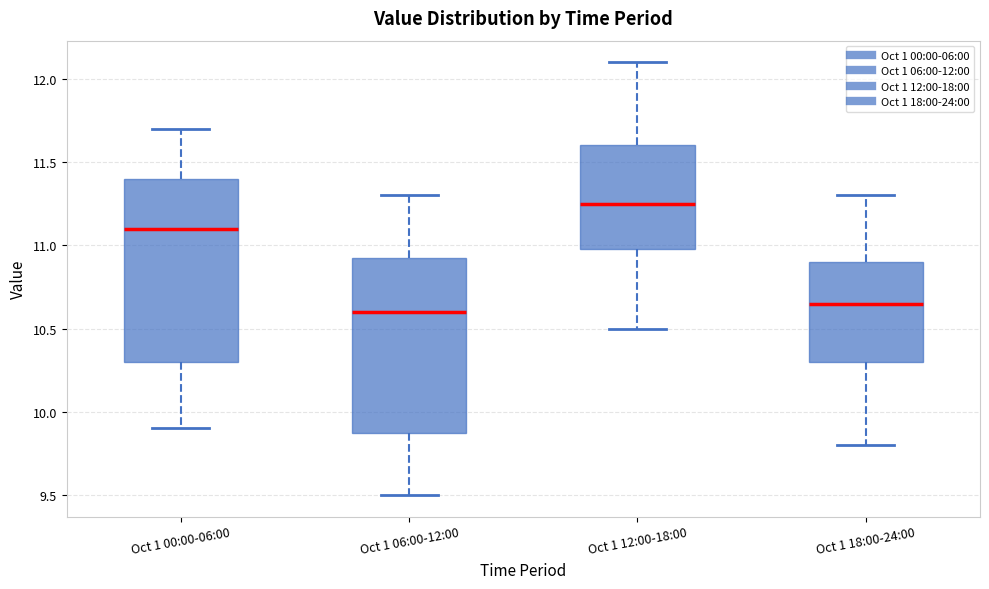

Which box's median line is the highest?

Oct 1 12:00-18:00